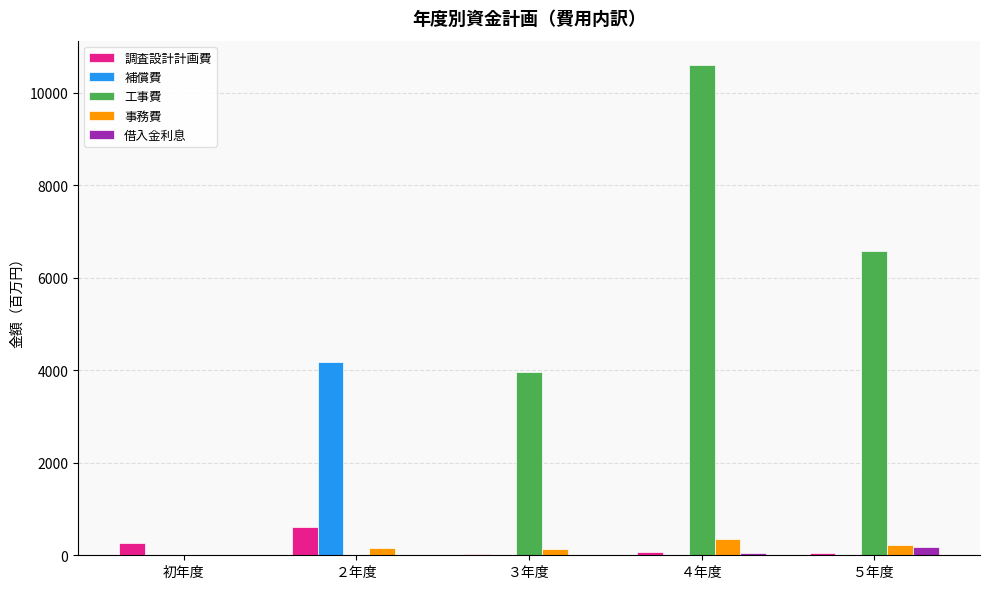

Between 初年度 and ５年度, which series saw the biggest shift?

工事費